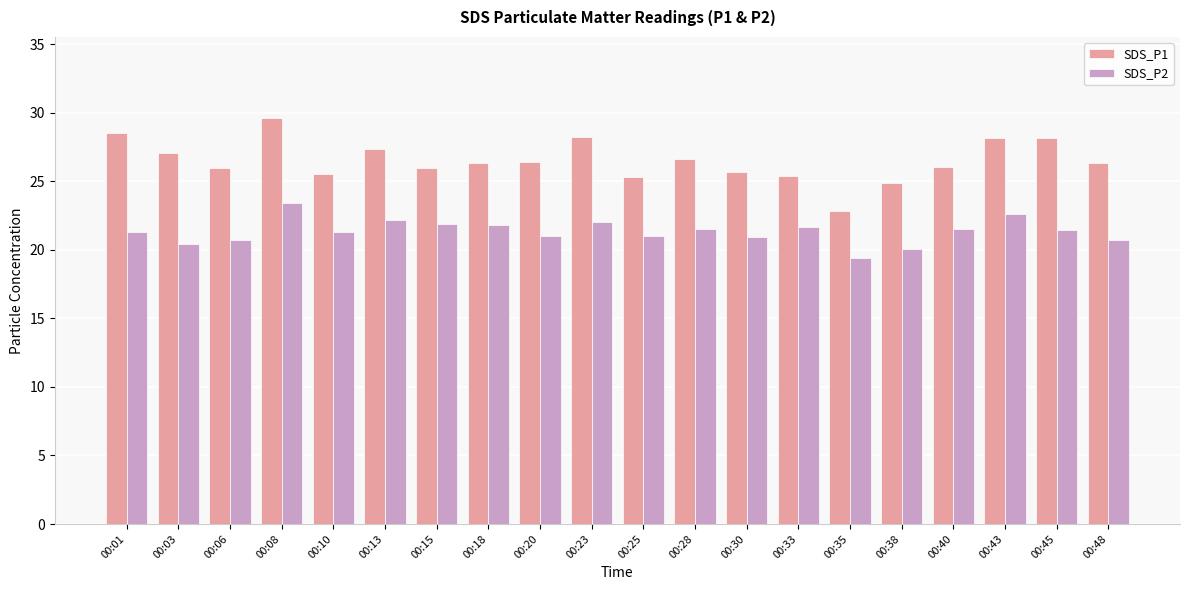

What is the difference between the highest and lowest values at 00:48?

5.6